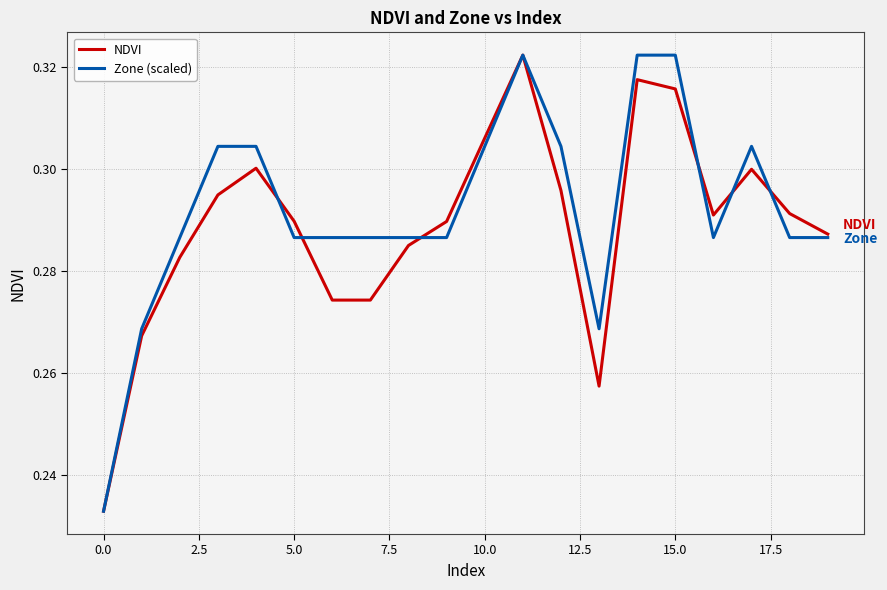

Which series ends up on top after the final intersection of NDVI and Zone (scaled)?

NDVI